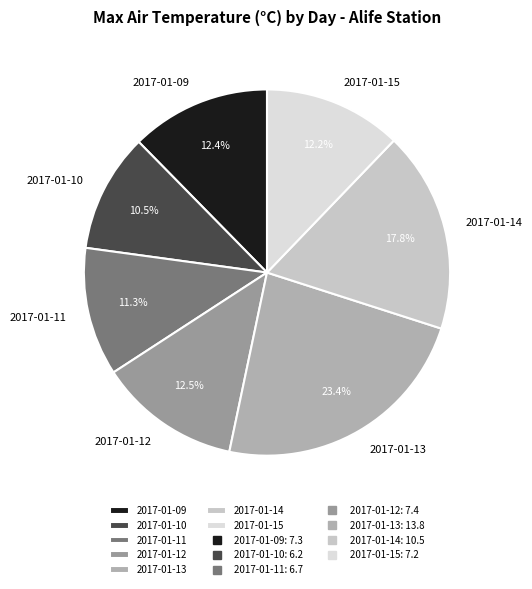

What is the largest slice in the pie chart?

2017-01-13